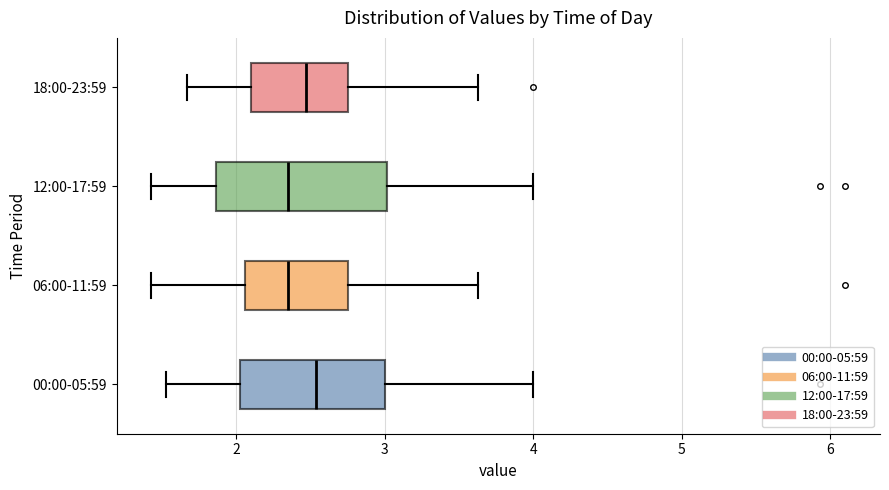

Which box is the widest, from its left edge to its right edge?

12:00-17:59